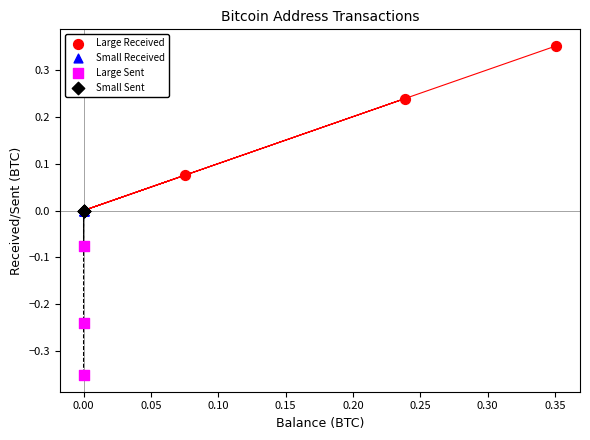

Which series contains the lowest Y value?

Large Sent